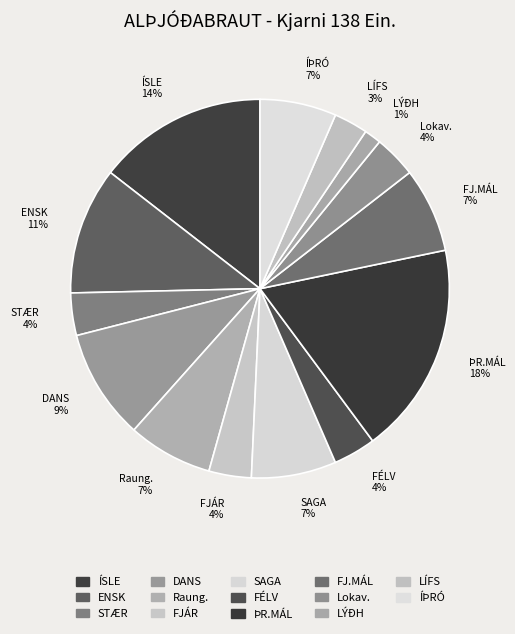

Count the number of slices in the pie.

14